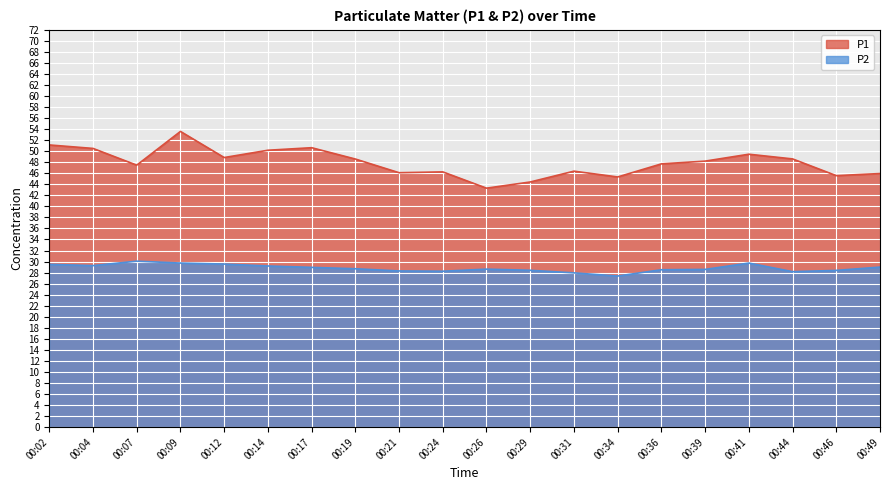

True or false: P1 and P2 intersect in this chart.

False